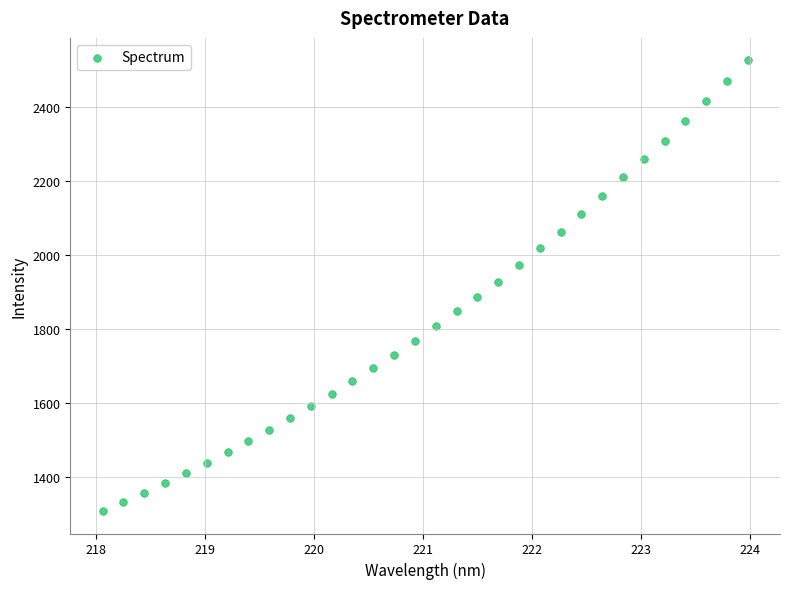

What is the range of X values (max minus min)?

5.9